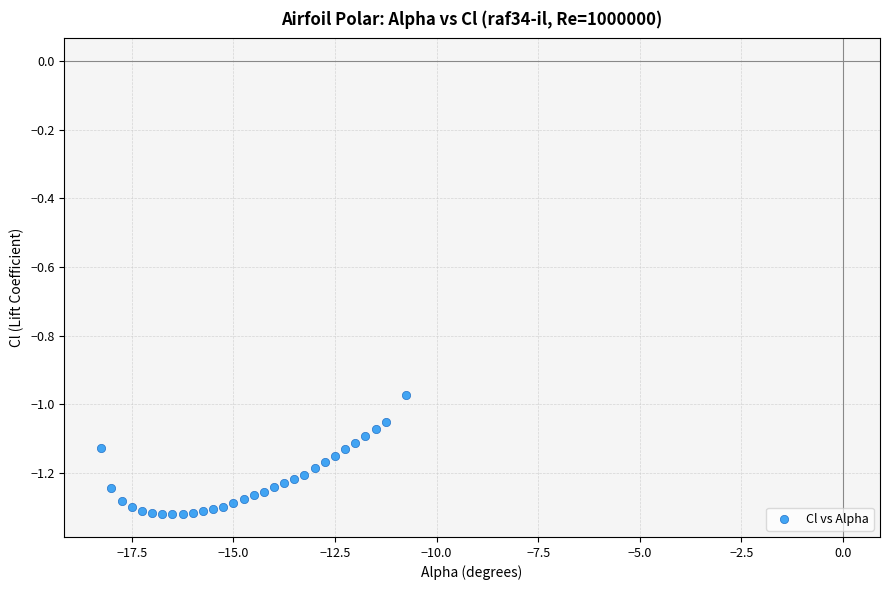

What is the range of Y values (max minus min)?

0.3